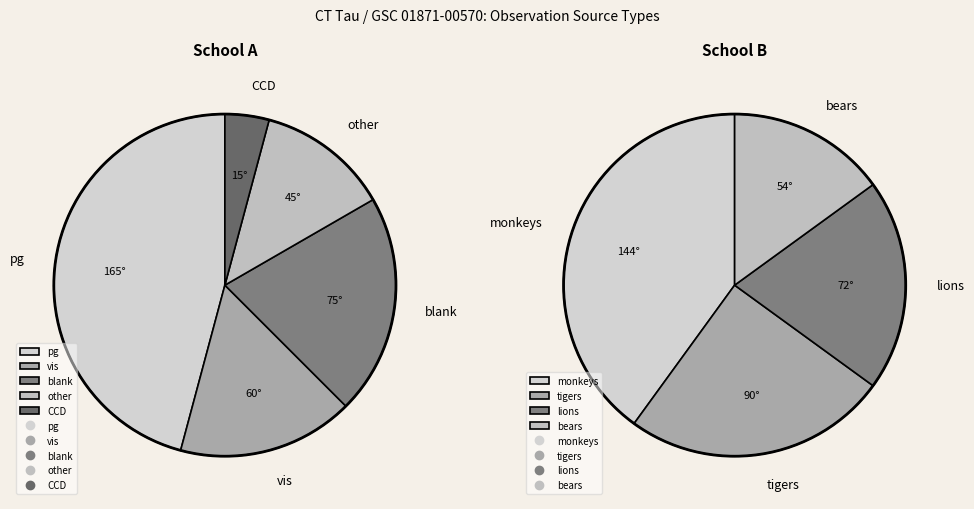

How many segments does this pie chart have?

5